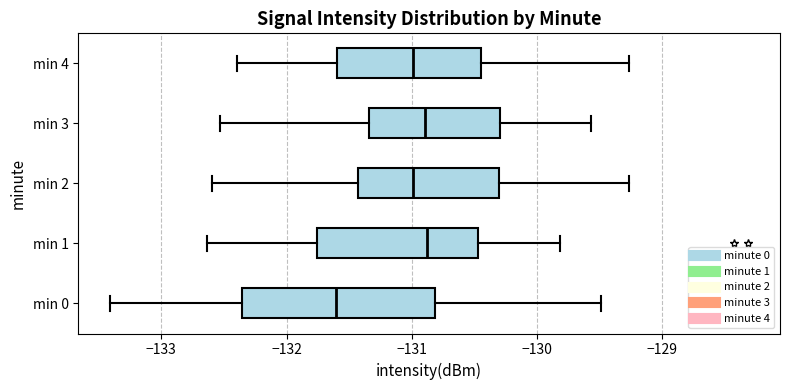

Which box is the widest, from its left edge to its right edge?

min 0